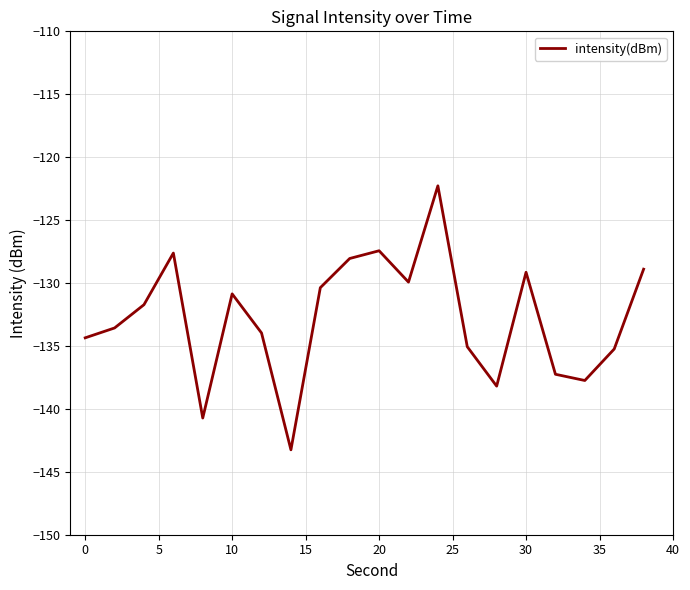

What is the difference between the maximum and minimum values?

21.0